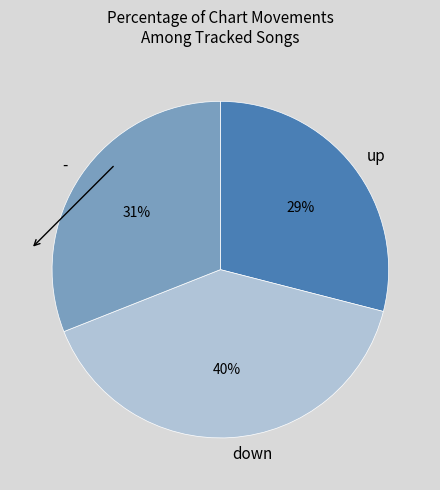

What is the largest slice in the pie chart?

down